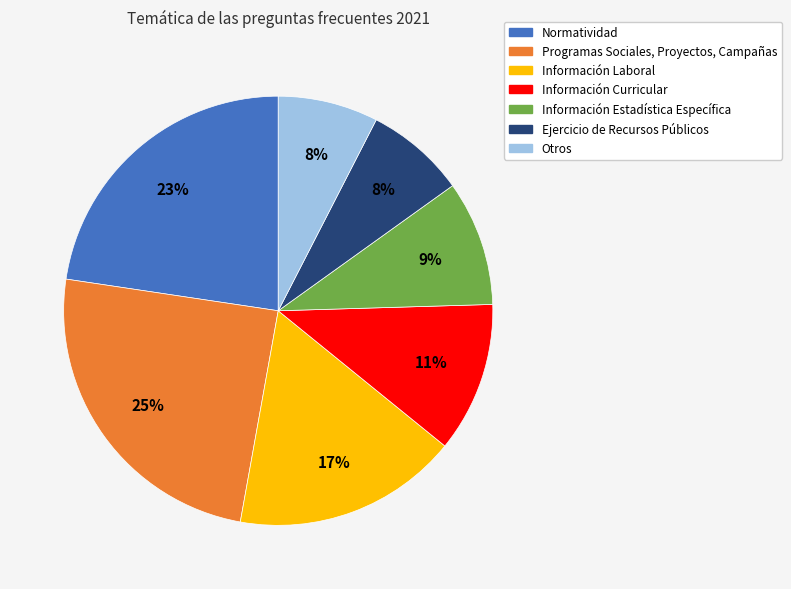

Is there a majority slice in this chart?

No